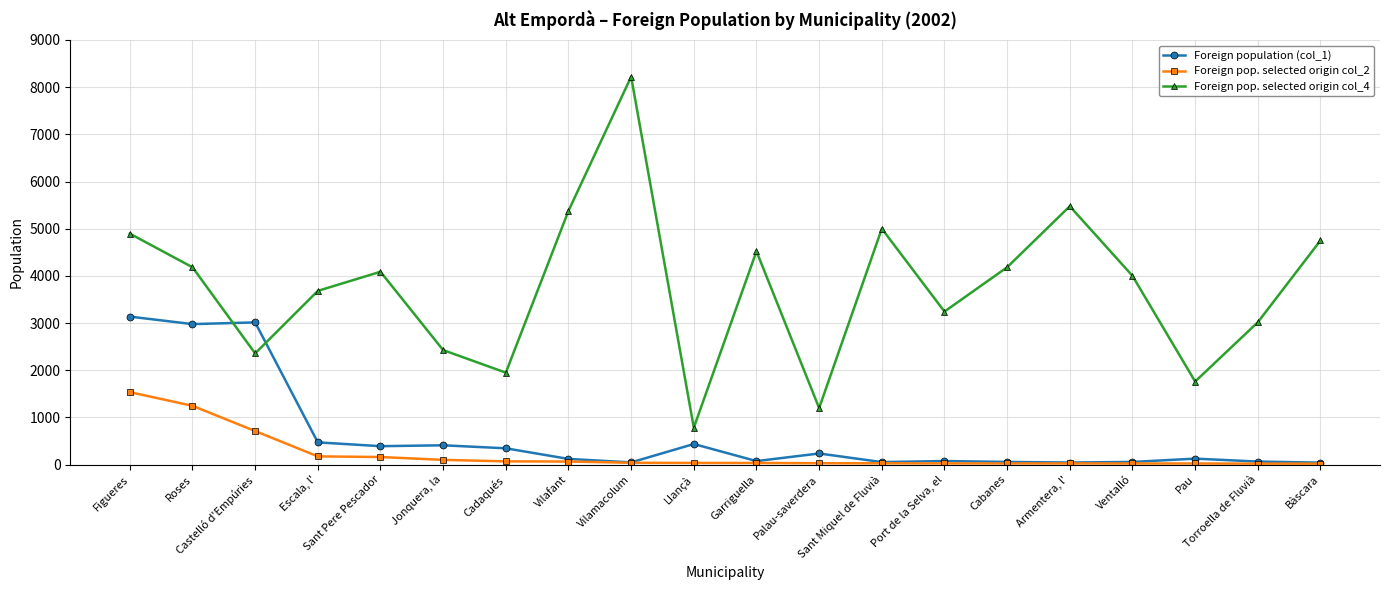

True or false: Foreign pop. selected origin col_4 and Foreign pop. selected origin col_2 intersect in this chart.

False